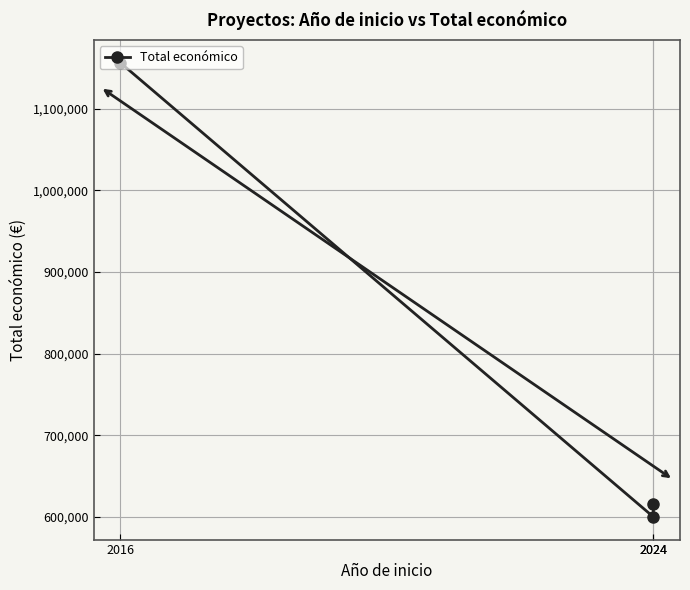

True or false: the data shows 615375 at 2024.

True